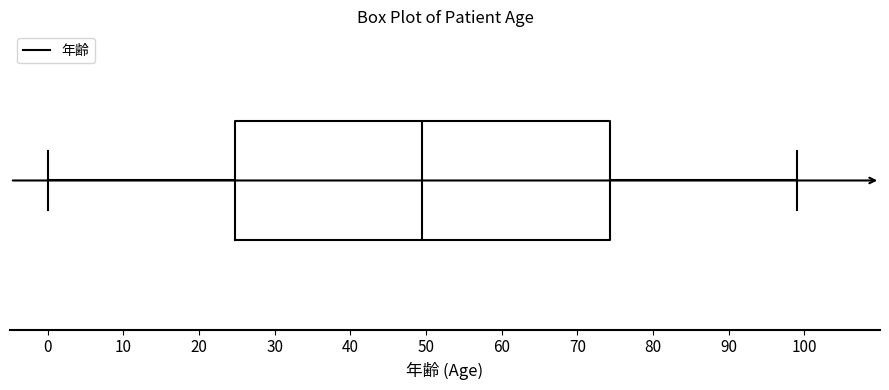

Read this box plot against the x-axis: the position of the median line, the range covered by the box, and the ends of both whiskers. The values are not printed on the chart, so give them approximately, as read against the axis.

median 50, box 25 to 74, whiskers 0 to 99